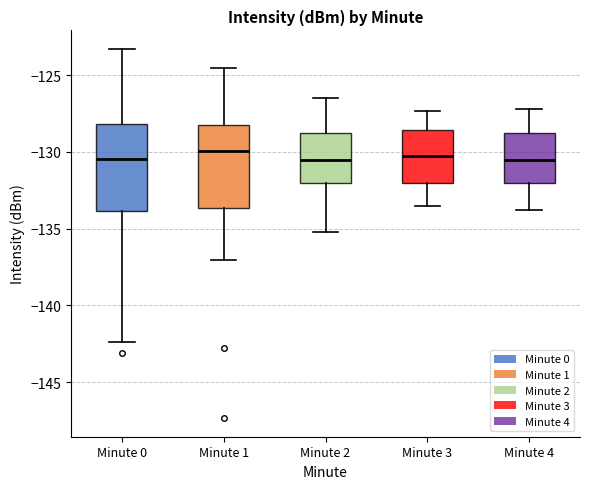

Where does the upper whisker of the box for Minute 2 end on the y-axis? The values are not printed on the chart, so give them approximately, as read against the axis.

-126.5